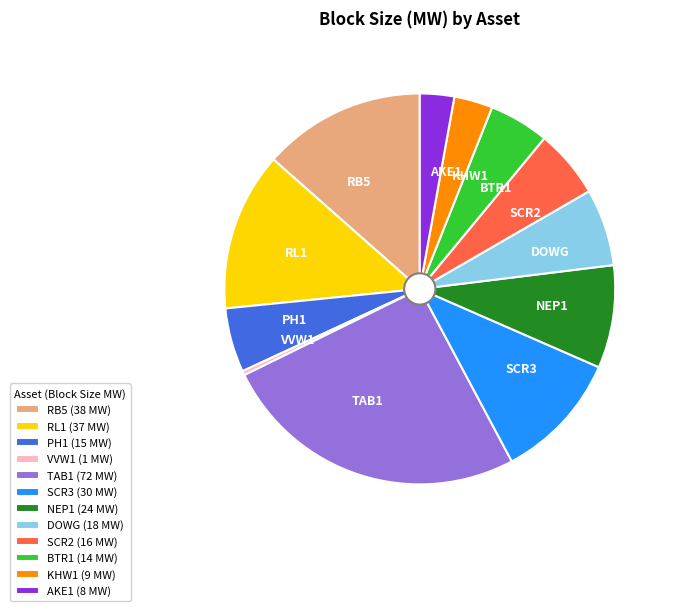

Does any single category account for the majority?

No